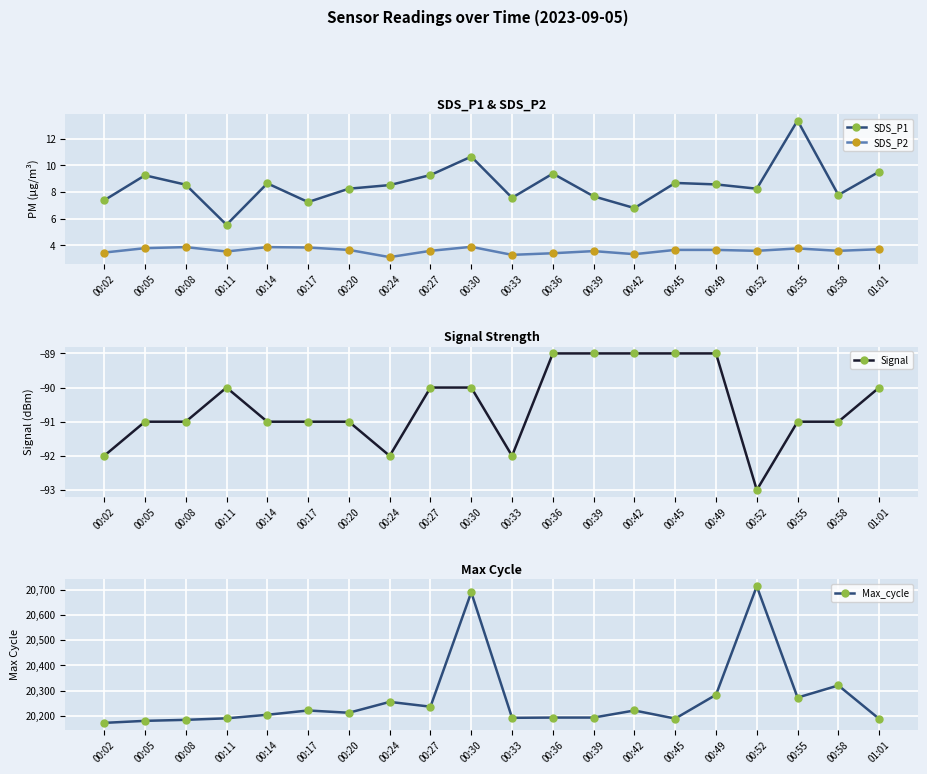

Which series changed the most between 00:24 and 01:01?

Max_cycle